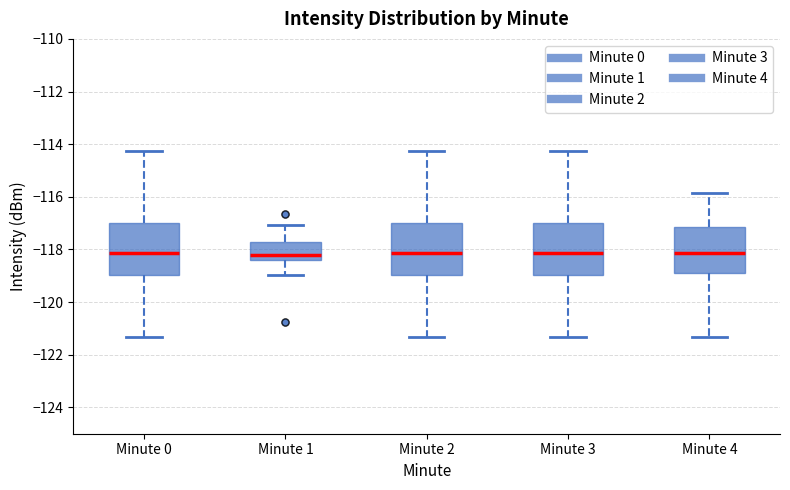

Where does the median line of the box for Minute 3 sit on the y-axis? The values are not printed on the chart, so give them approximately, as read against the axis.

-118.2